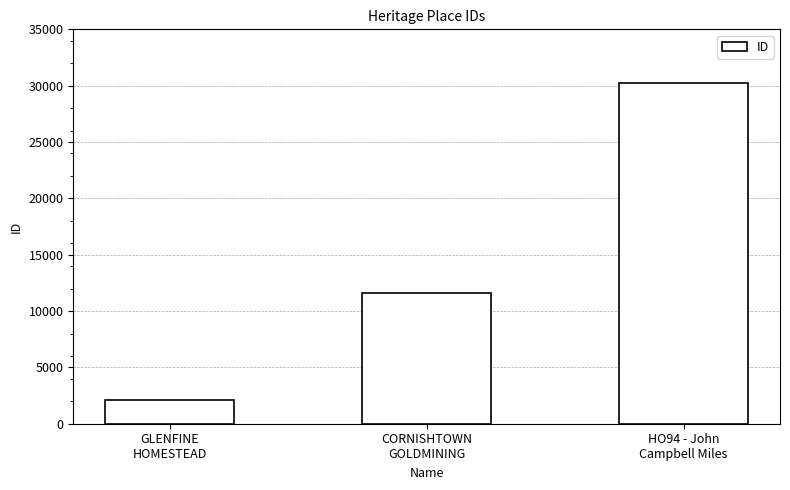

True or false: the data shows 18822 at CORNISHTOWN
GOLDMINING.

False